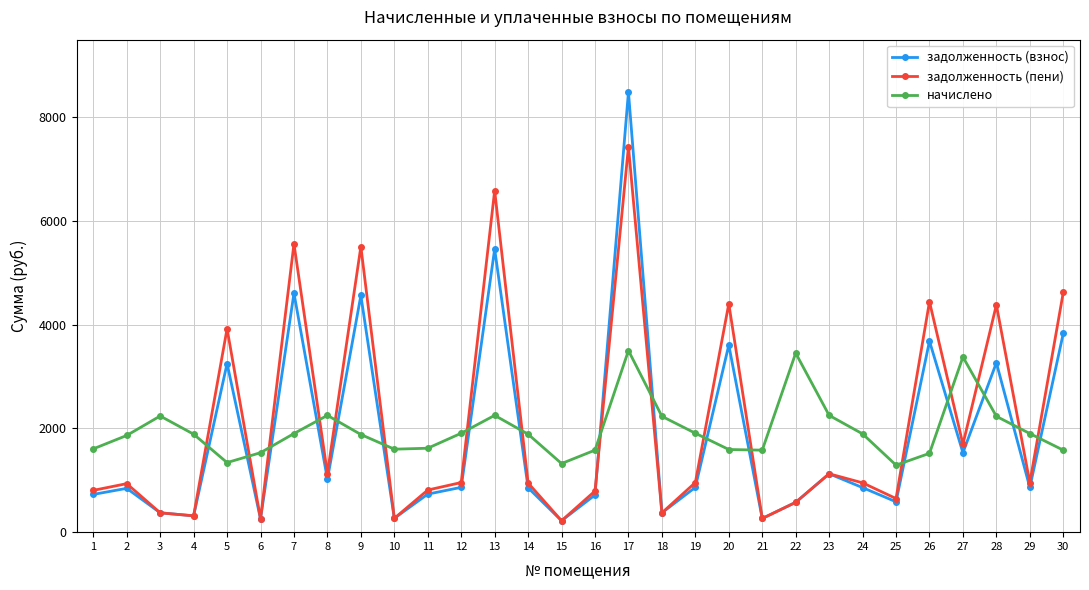

What is the difference between the maximum and minimum values in the задолженность (пени) series?

7218.2